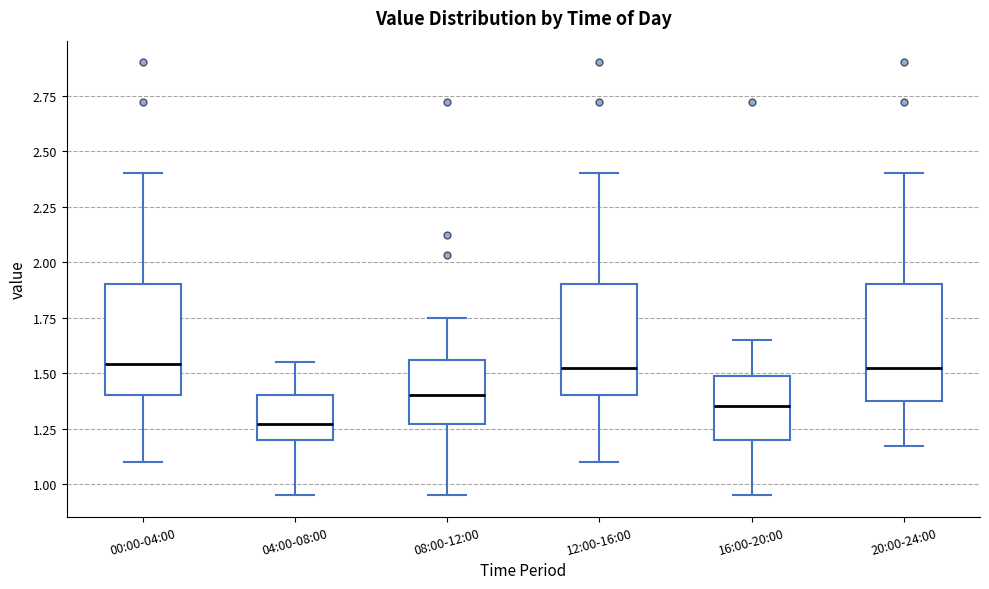

Reading left to right, transcribe this box plot: for each box, give where its median line is, the range the box spans, and where its two whiskers end, as read against the y-axis. The values are not printed on the chart, so give them approximately, as read against the axis.

00:00-04:00: median 1.55, box 1.40 to 1.90, whiskers 1.10 to 2.40
04:00-08:00: median 1.25, box 1.20 to 1.40, whiskers 0.95 to 1.55
08:00-12:00: median 1.40, box 1.25 to 1.55, whiskers 0.95 to 1.75
12:00-16:00: median 1.55, box 1.40 to 1.90, whiskers 1.10 to 2.40
16:00-20:00: median 1.35, box 1.20 to 1.50, whiskers 0.95 to 1.65
20:00-24:00: median 1.55, box 1.40 to 1.90, whiskers 1.15 to 2.40